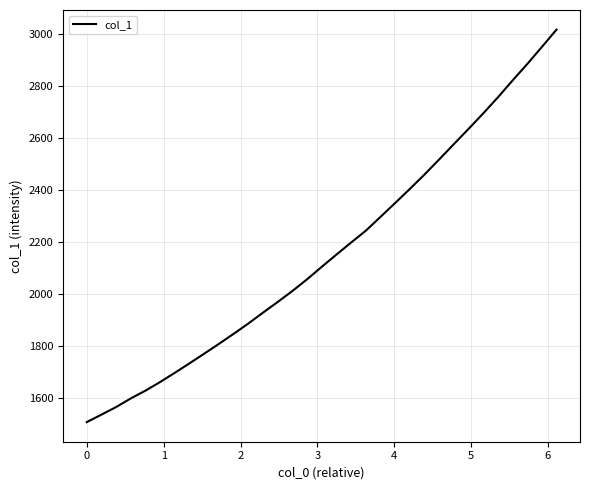

What is the minimum value shown in the chart?

1507.6